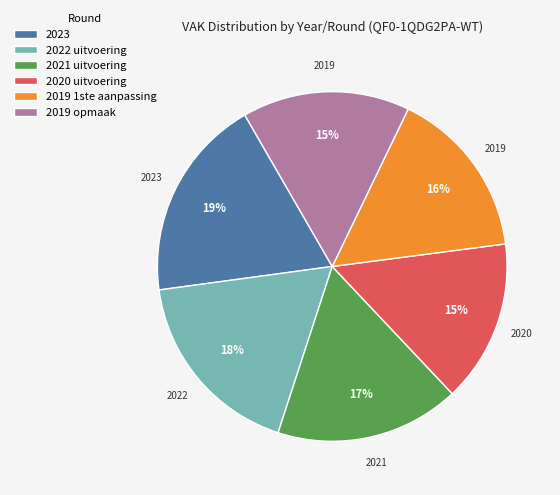

To the nearest percent, what is the difference between the 2020 uitvoering and 2021 uitvoering slice percentages?

2%